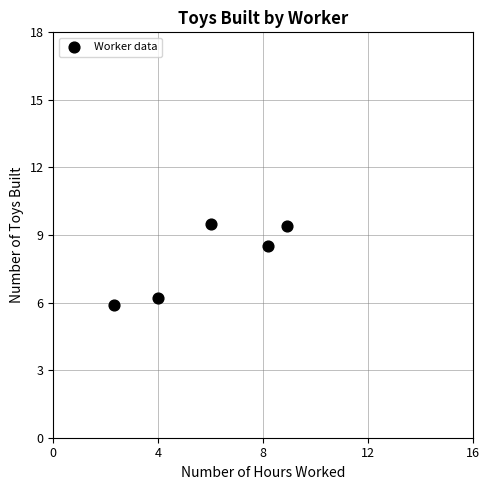

What is the range of Y values (max minus min)?

3.6